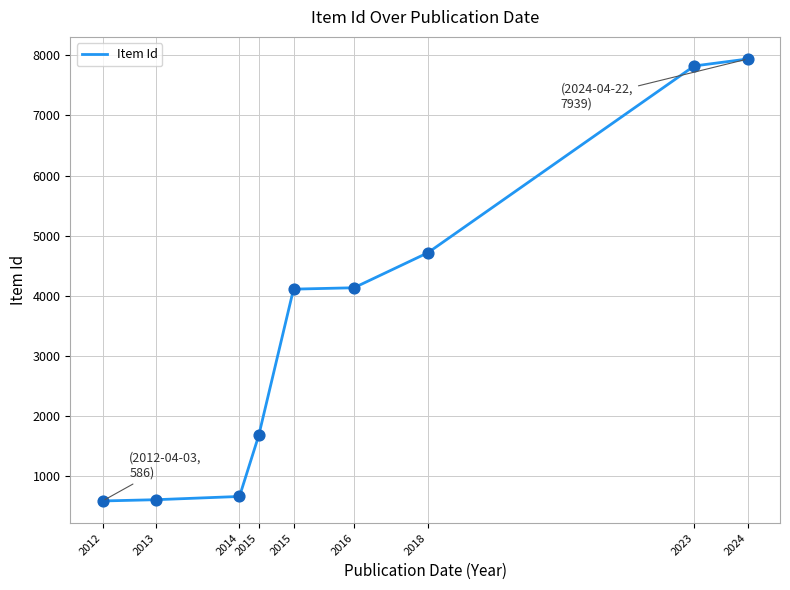

Between 2015 and 2016, which is larger?

2016